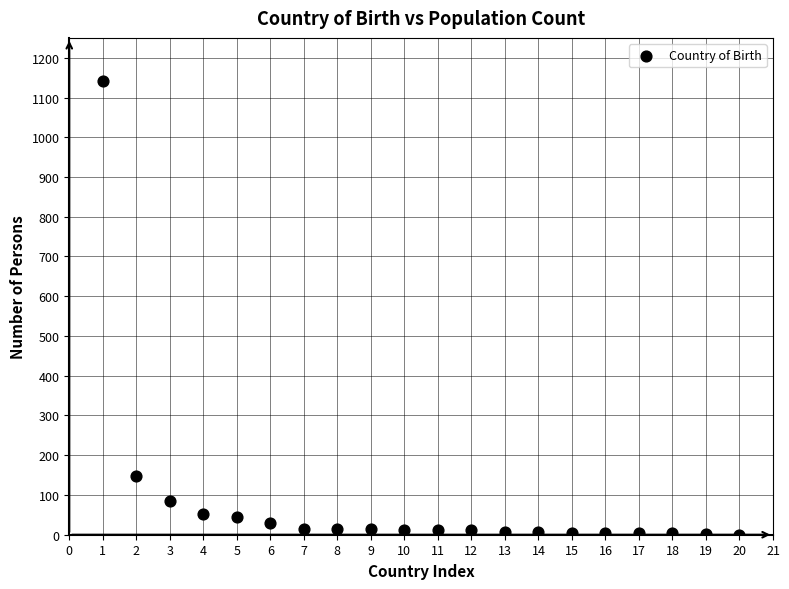

What Y value in the scatter plot is closest to 570?

148